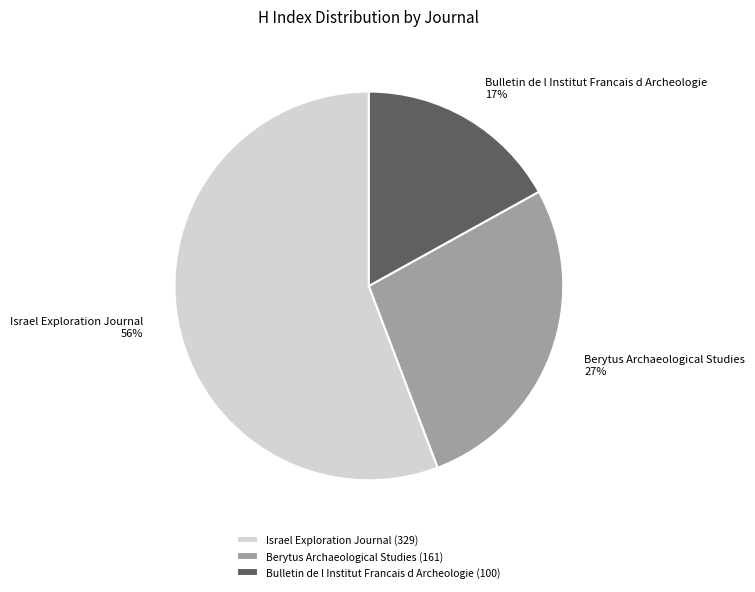

Count the number of slices in the pie.

3